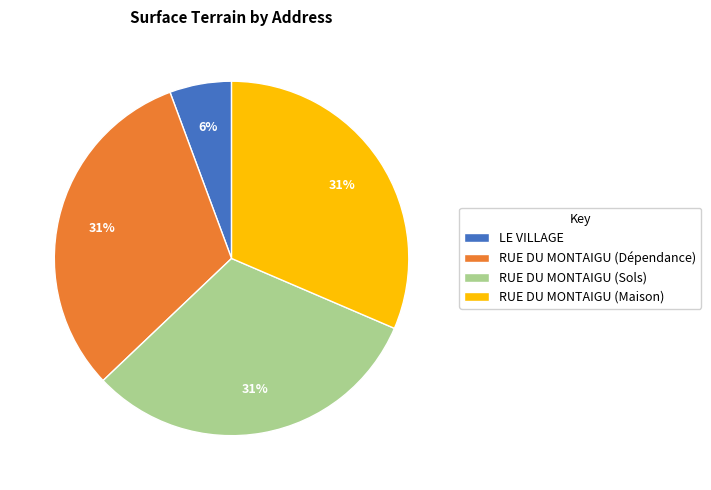

To the nearest percent, what is the average slice percentage?

25%